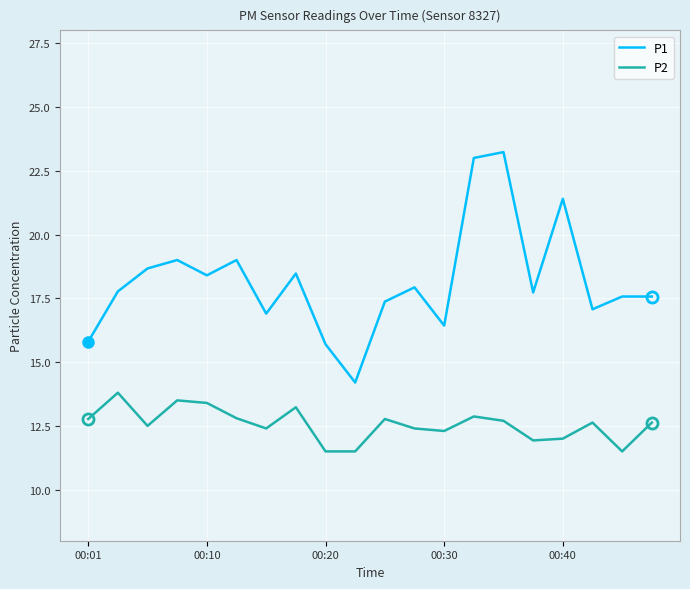

Which series has the widest spread of values?

P1